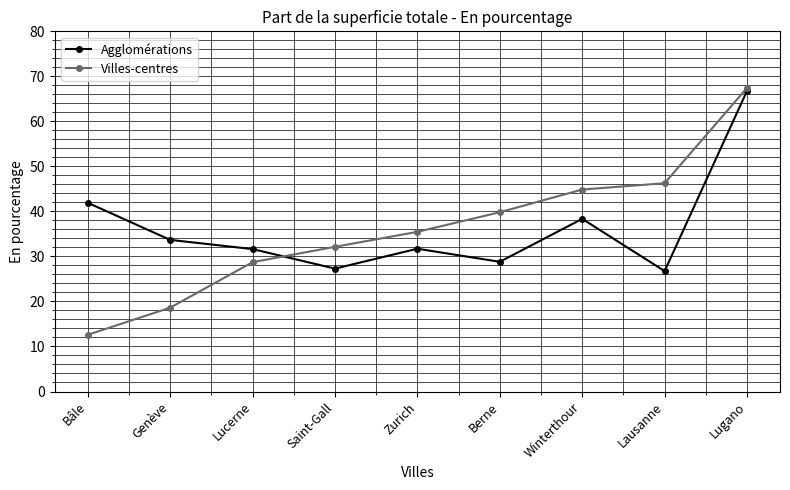

In Agglomérations, how many points are higher than both neighbors (excluding endpoints)?

2